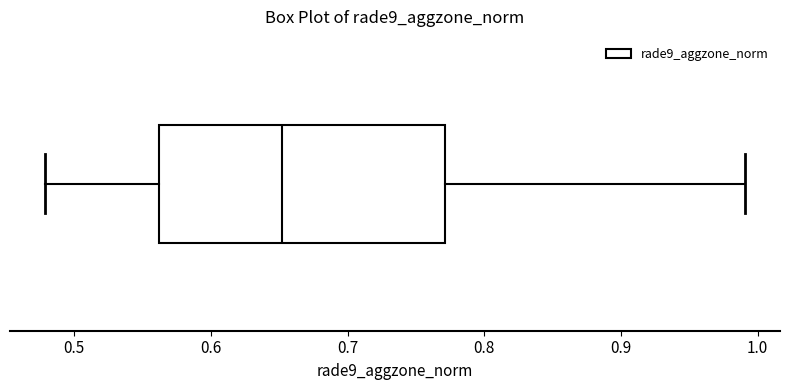

Where does the median line of the box sit on the x-axis? The values are not printed on the chart, so give them approximately, as read against the axis.

0.65